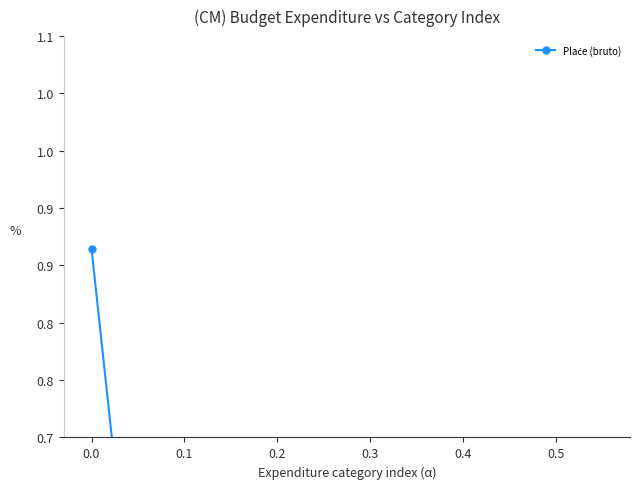

True or false: there are more than 2 points higher than both neighbors.

False